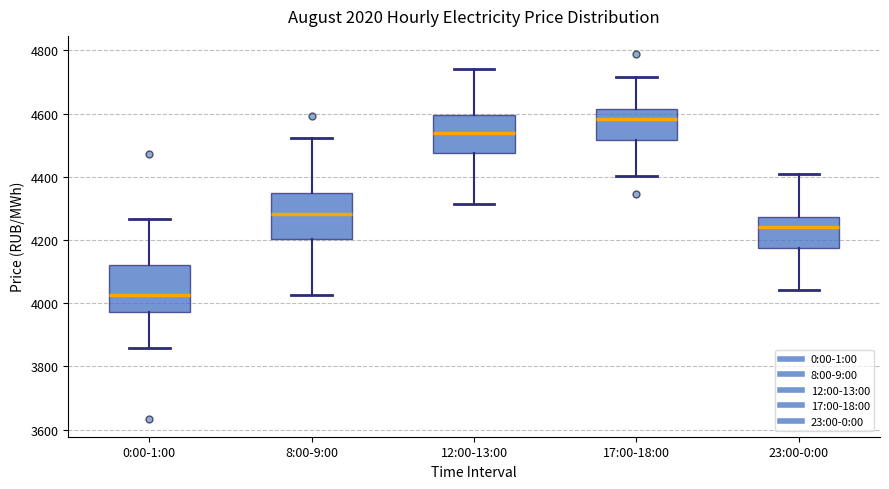

Where does the upper whisker of the box for 23:00-0:00 end on the y-axis? The values are not printed on the chart, so give them approximately, as read against the axis.

4400